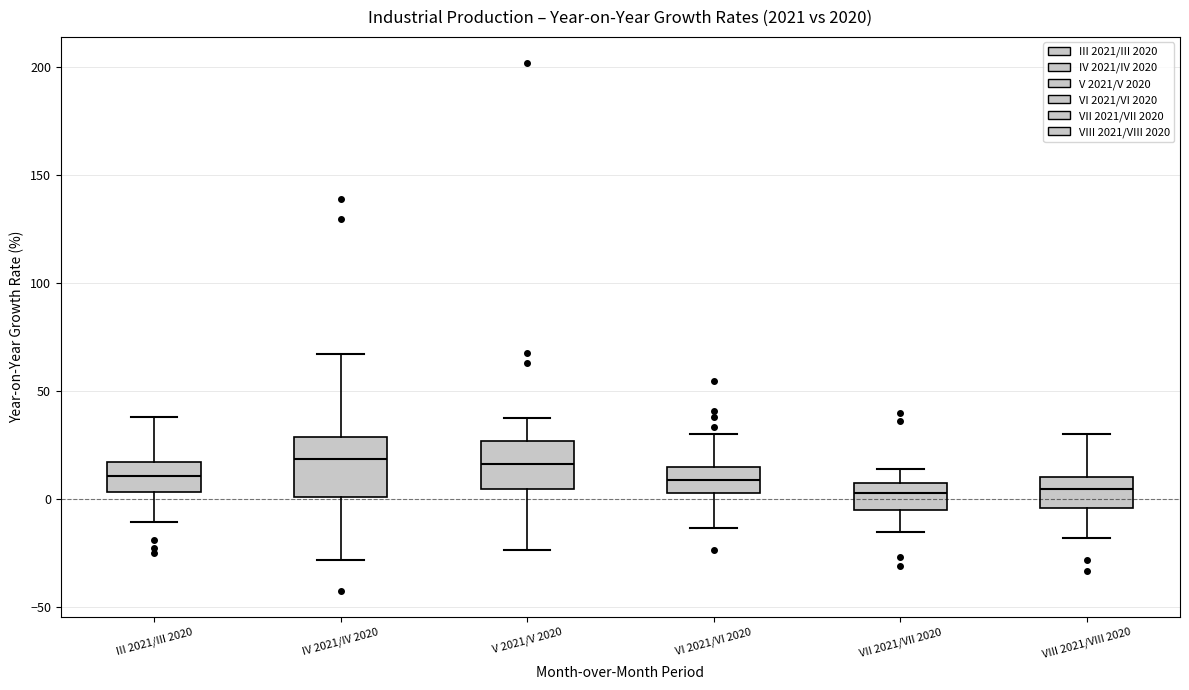

Reading left to right, transcribe this box plot: for each box, give where its median line is, the range the box spans, and where its two whiskers end, as read against the y-axis. The values are not printed on the chart, so give them approximately, as read against the axis.

III 2021/III 2020: median 10, box 5 to 15, whiskers -10 to 40
IV 2021/IV 2020: median 20, box 0 to 30, whiskers -30 to 65
V 2021/V 2020: median 15, box 5 to 25, whiskers -25 to 40
VI 2021/VI 2020: median 10, box 5 to 15, whiskers -15 to 30
VII 2021/VII 2020: median 5, box -5 to 10, whiskers -15 to 15
VIII 2021/VIII 2020: median 5, box -5 to 10, whiskers -20 to 30